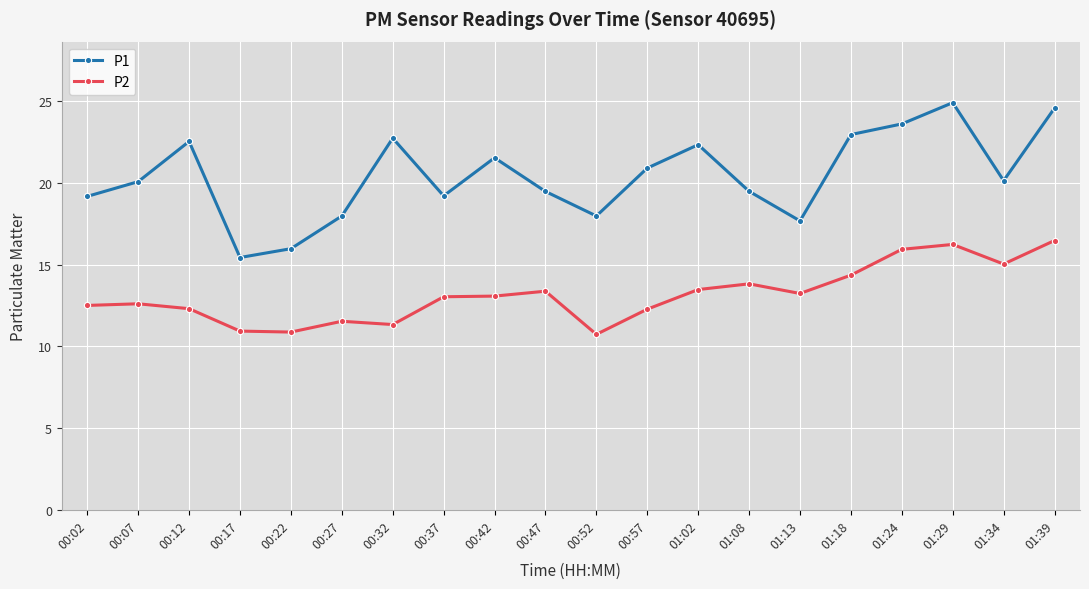

The value of P2 at 00:02 is 12.5. True or false?

True